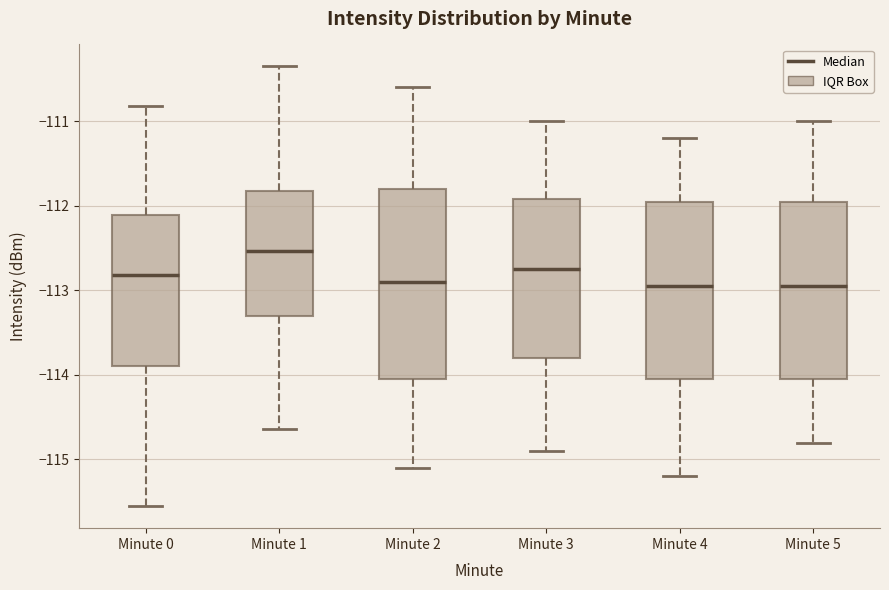

Reading left to right, transcribe this box plot: for each box, give where its median line is, the range the box spans, and where its two whiskers end, as read against the y-axis. The values are not printed on the chart, so give them approximately, as read against the axis.

Minute 0: median -112.8, box -113.9 to -112.1, whiskers -115.6 to -110.8
Minute 1: median -112.5, box -113.3 to -111.8, whiskers -114.6 to -110.4
Minute 2: median -112.9, box -114.0 to -111.8, whiskers -115.1 to -110.6
Minute 3: median -112.7, box -113.8 to -111.9, whiskers -114.9 to -111.0
Minute 4: median -112.9, box -114.0 to -111.9, whiskers -115.2 to -111.2
Minute 5: median -112.9, box -114.0 to -111.9, whiskers -114.8 to -111.0